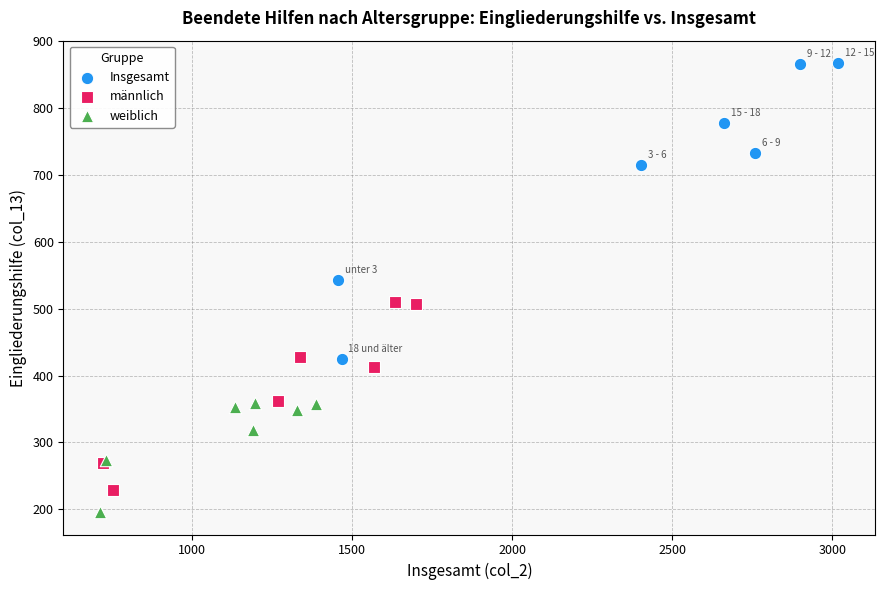

Which series contains the highest Y value?

Insgesamt